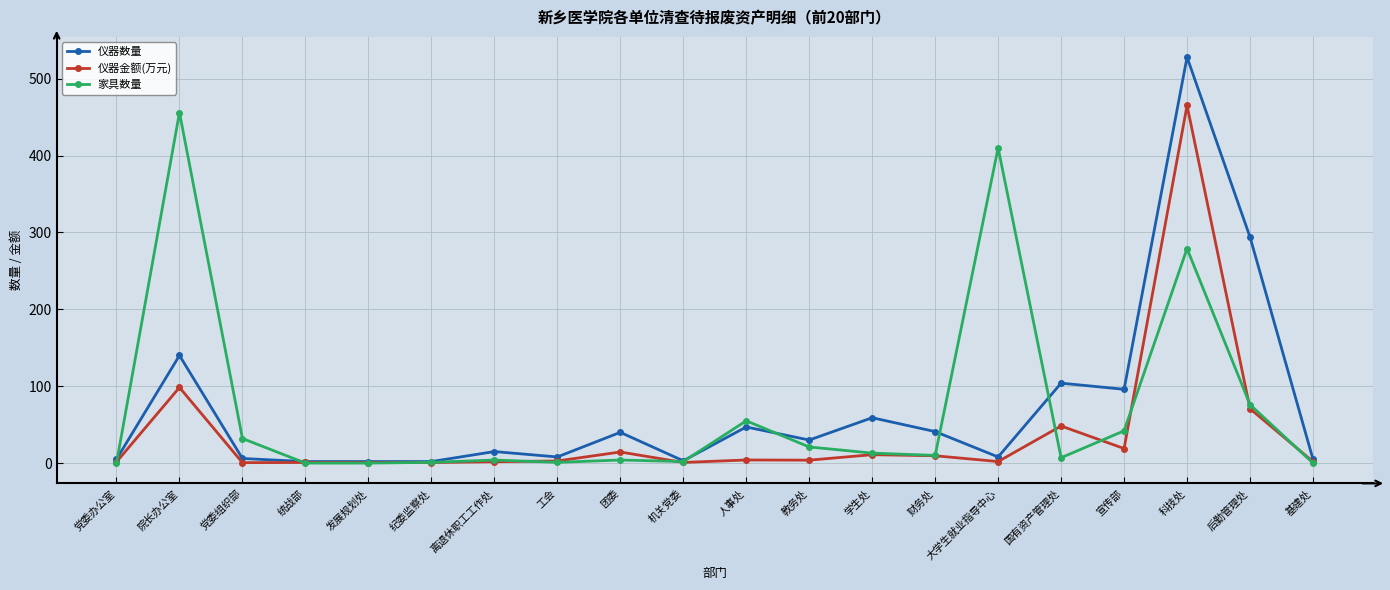

Which series has the largest range (max minus min)?

仪器数量